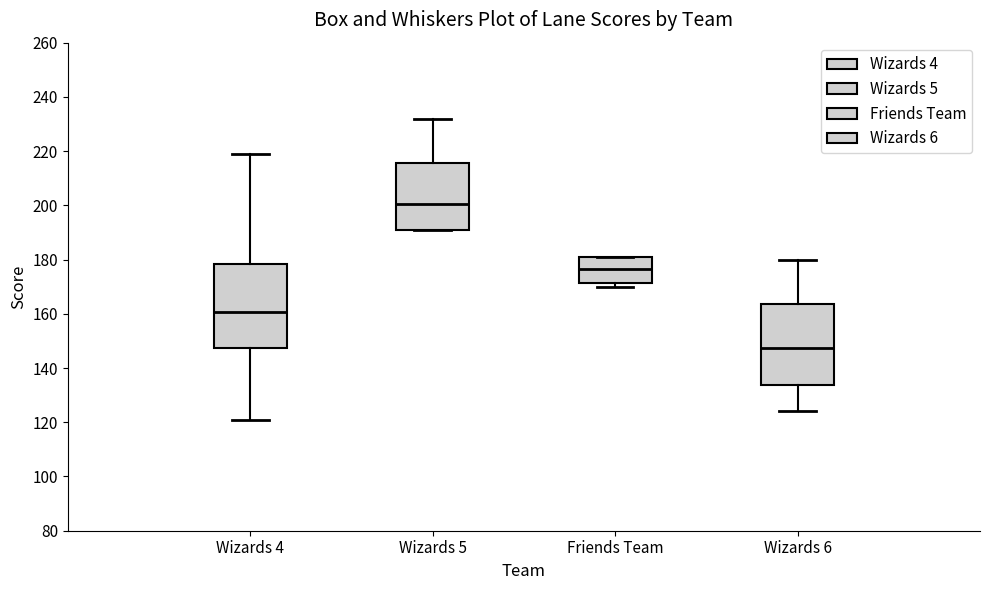

Where does the upper whisker of the box for Wizards 5 end on the y-axis? The values are not printed on the chart, so give them approximately, as read against the axis.

232